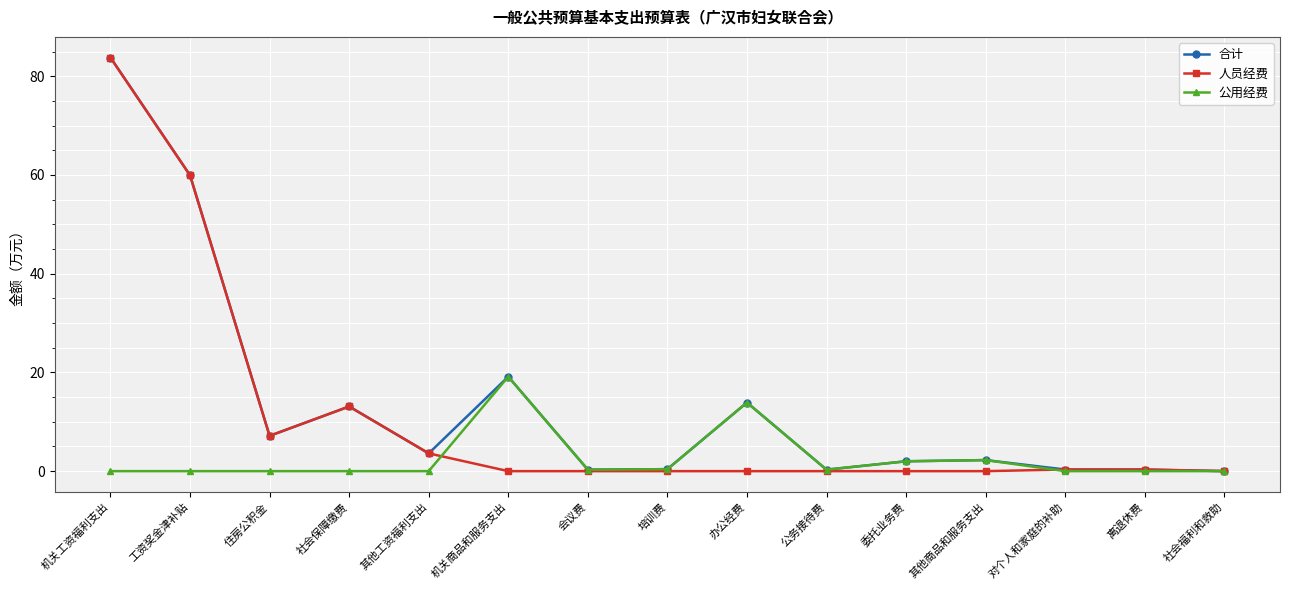

The 公用经费 series shows 0.0 at 其他工资福利支出. True or false?

True